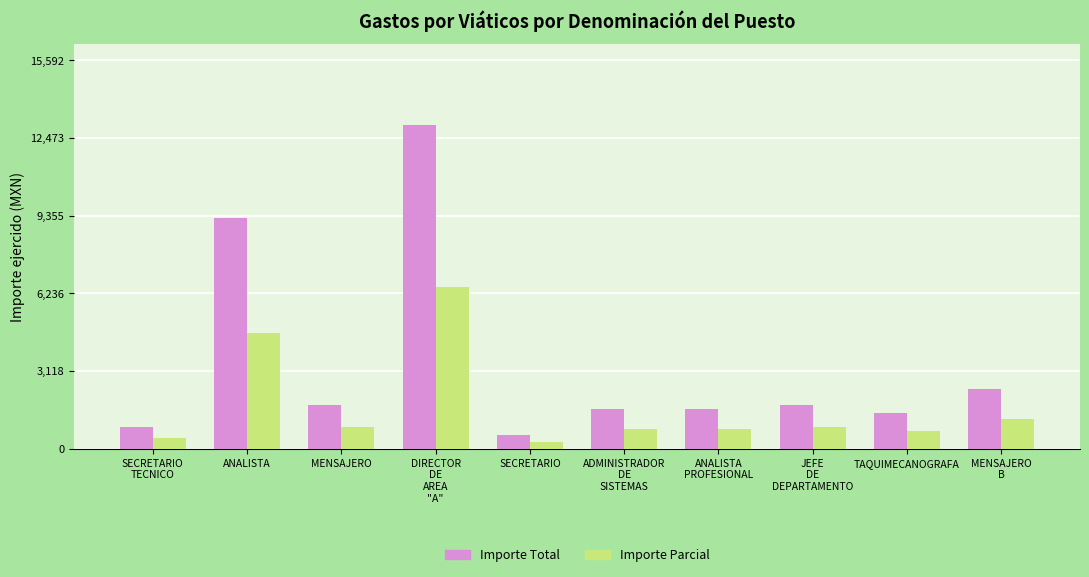

Count the number of categories in the chart.

10